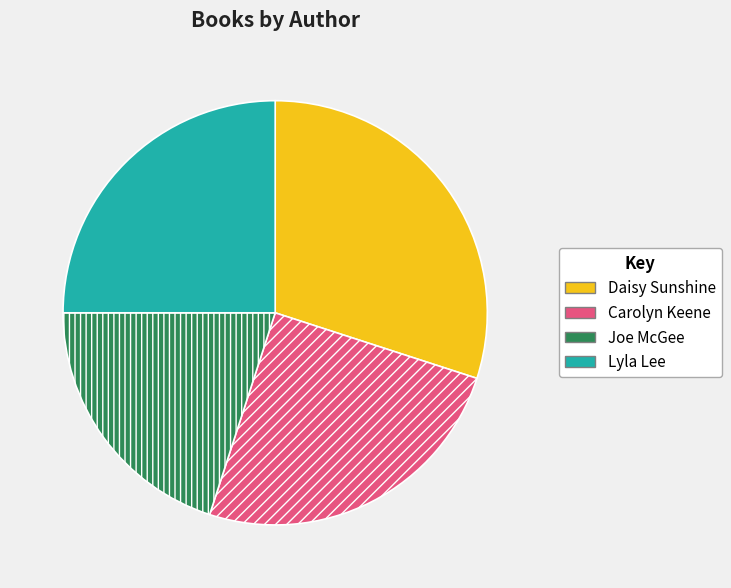

Combined, do Lyla Lee and Daisy Sunshine account for over 50%?

Yes